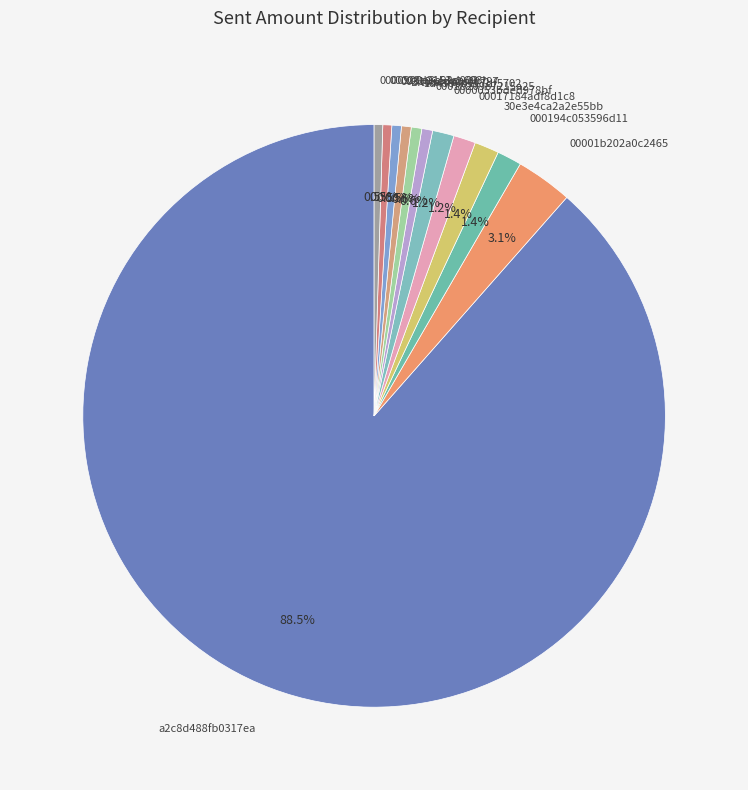

To the nearest percent, what is the combined percentage of 00001b202a0c2465 and 0000908e6c92d002?

4%